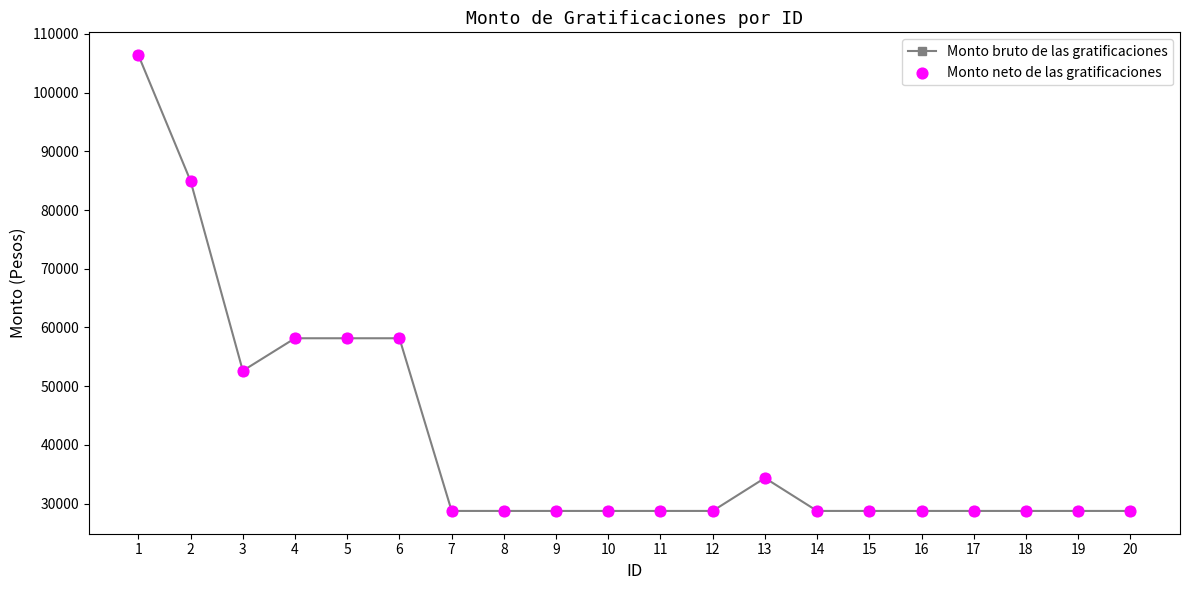

What is the maximum value shown in the chart?

106368.7